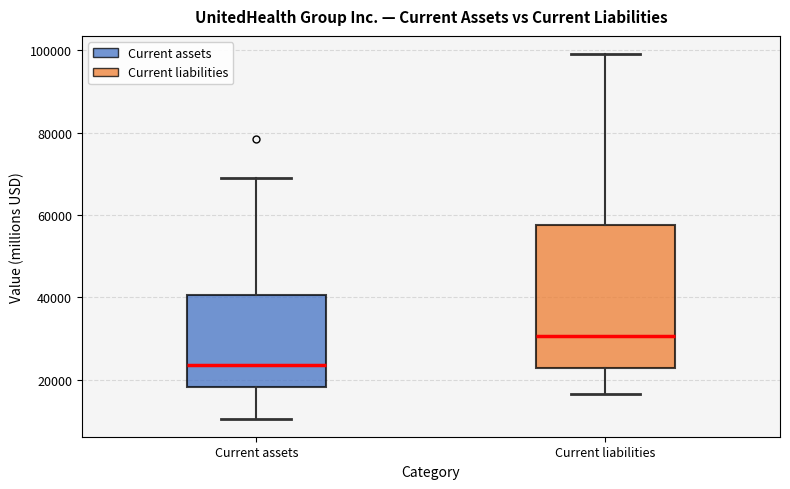

Which box's median line is the lowest?

Current assets